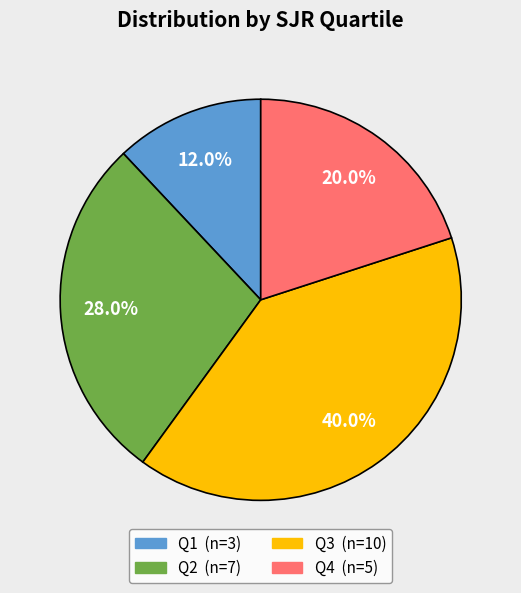

Which category has the smallest portion of the pie?

Q1